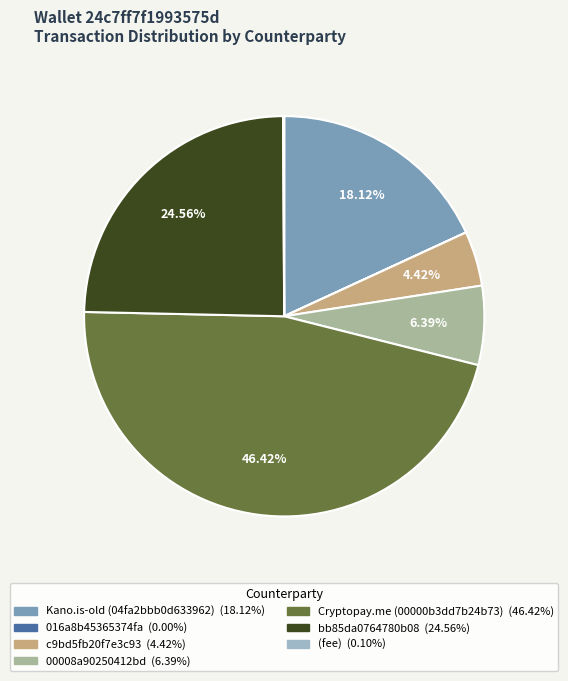

True or false: Kano.is-old (04fa2bbb0d633962) accounts for 27% of the total.

False